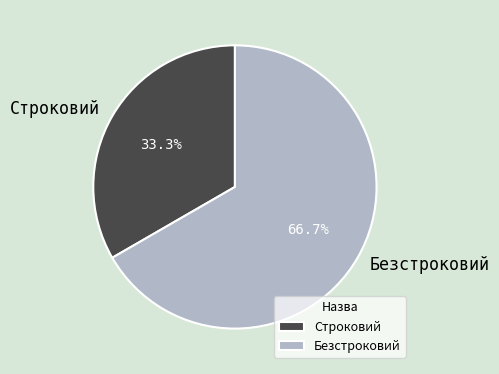

To the nearest percent, what percentage of the pie is Безстроковий?

67%